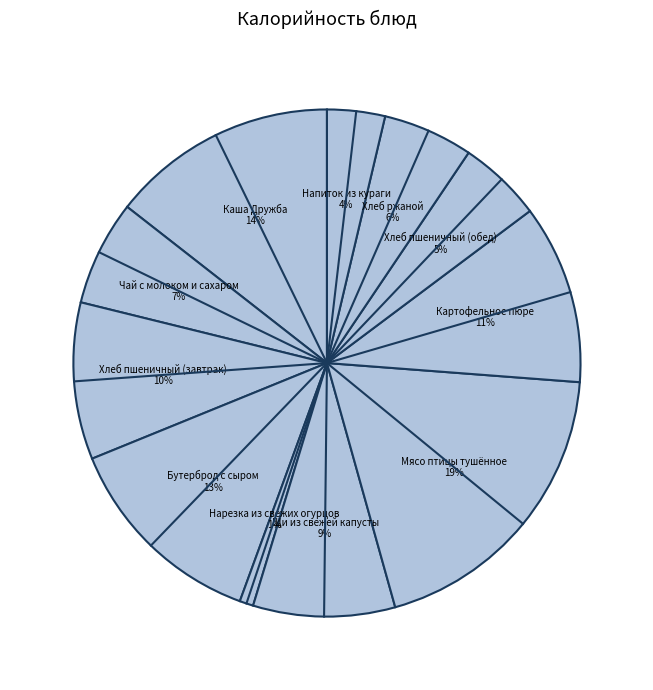

Count the number of slices in the pie.

11